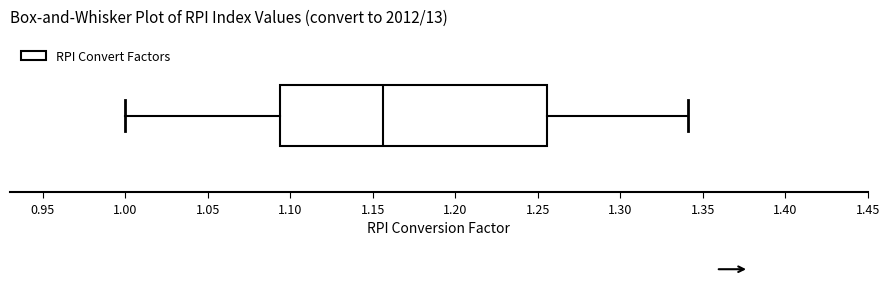

Read this box plot against the x-axis: the position of the median line, the range covered by the box, and the ends of both whiskers. The values are not printed on the chart, so give them approximately, as read against the axis.

median 1.155, box 1.095 to 1.255, whiskers 1.000 to 1.340